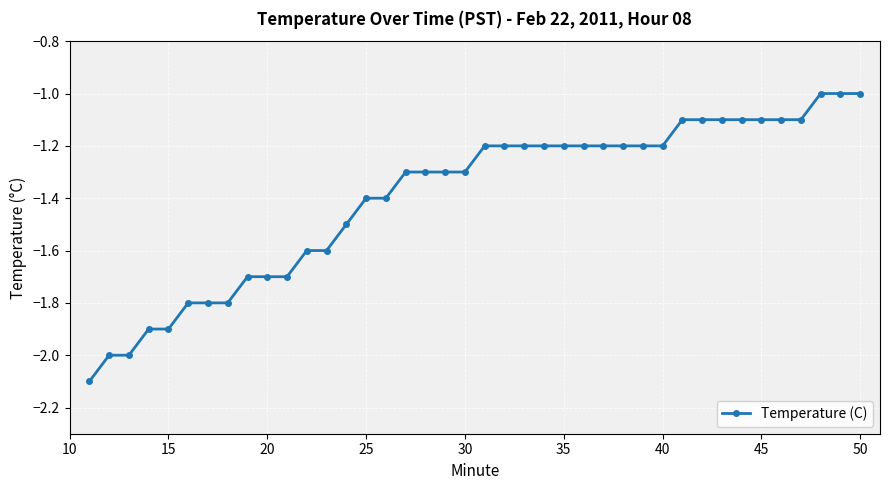

Reading left to right, extract all data points from this chart.

-2.1	-2.0	-2.0	-1.9	-1.9	-1.8	-1.8	-1.8	-1.7	-1.7	-1.7	-1.6	-1.6	-1.5	-1.4	-1.4	-1.3	-1.3	-1.3	-1.3	-1.2	-1.2	-1.2	-1.2	-1.2	-1.2	-1.2	-1.2	-1.2	-1.2	-1.1	-1.1	-1.1	-1.1	-1.1	-1.1	-1.1	-1.0	-1.0	-1.0